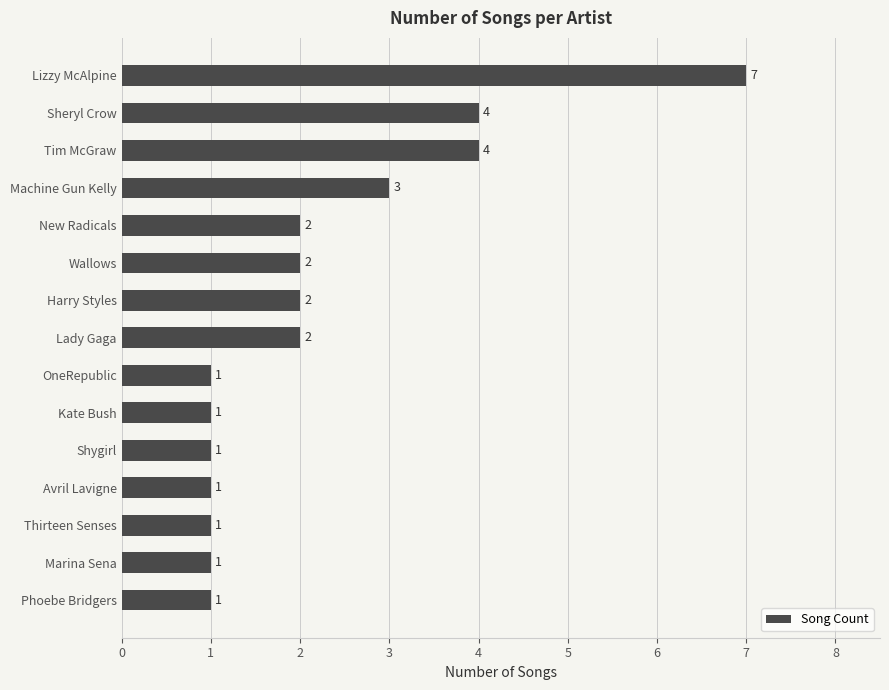

What is the change in value from Lizzy McAlpine to Phoebe Bridgers?

-6